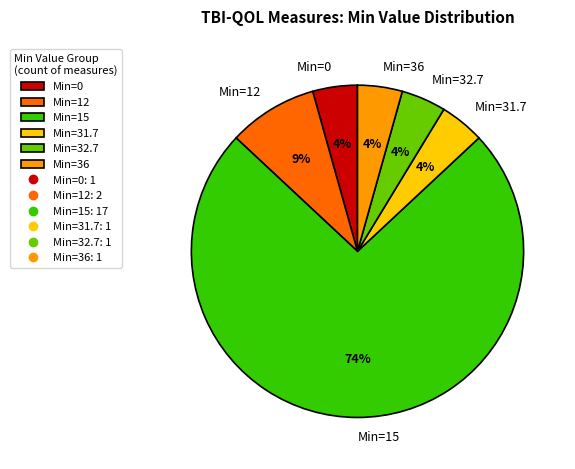

Which has a higher value, Min=12 or Min=15?

Min=15